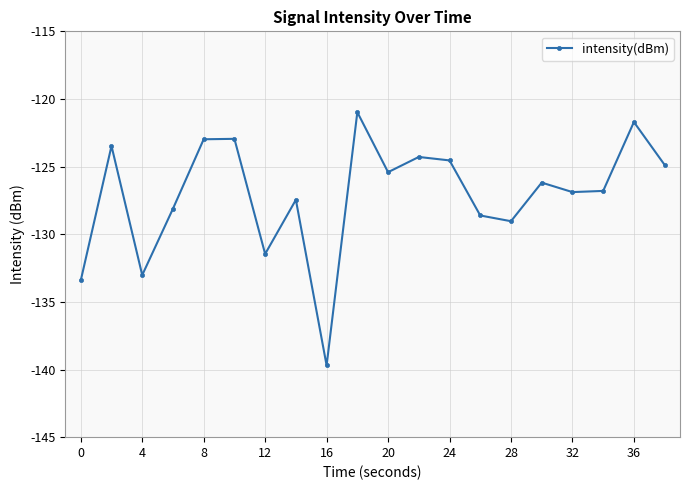

True or false: there are more than 2 points higher than both neighbors.

True